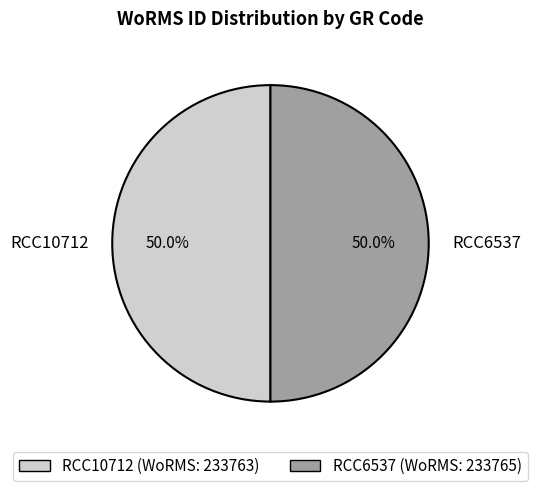

Combined, what portion of the pie is RCC10712 and RCC6537?

100.0%